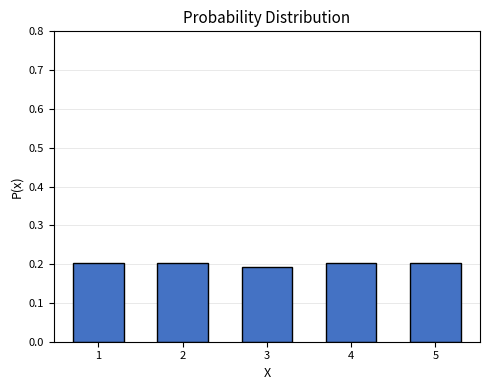

Is it true that the value at 1 is 0.3?

False